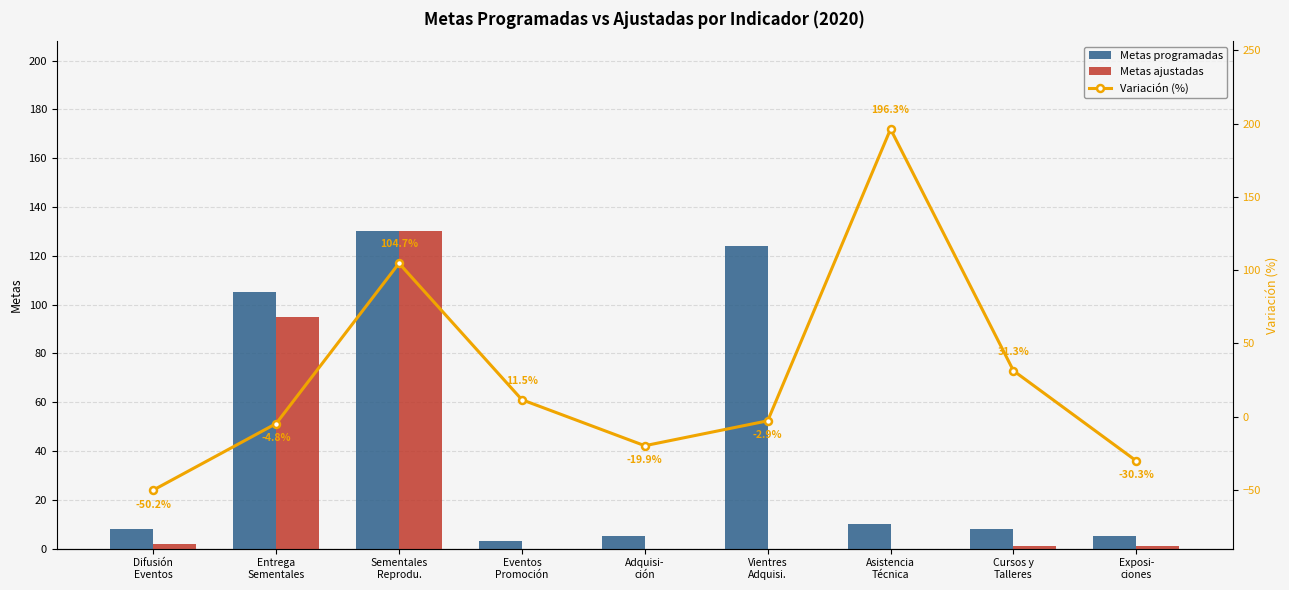

Rank the series by their maximum value, from highest to lowest.

Variación (%), Metas programadas, Metas ajustadas